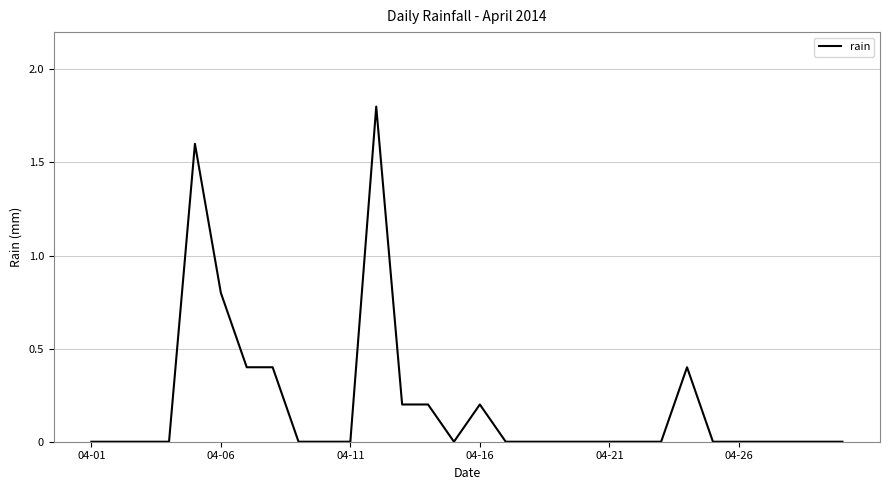

What is the greatest value displayed?

1.8